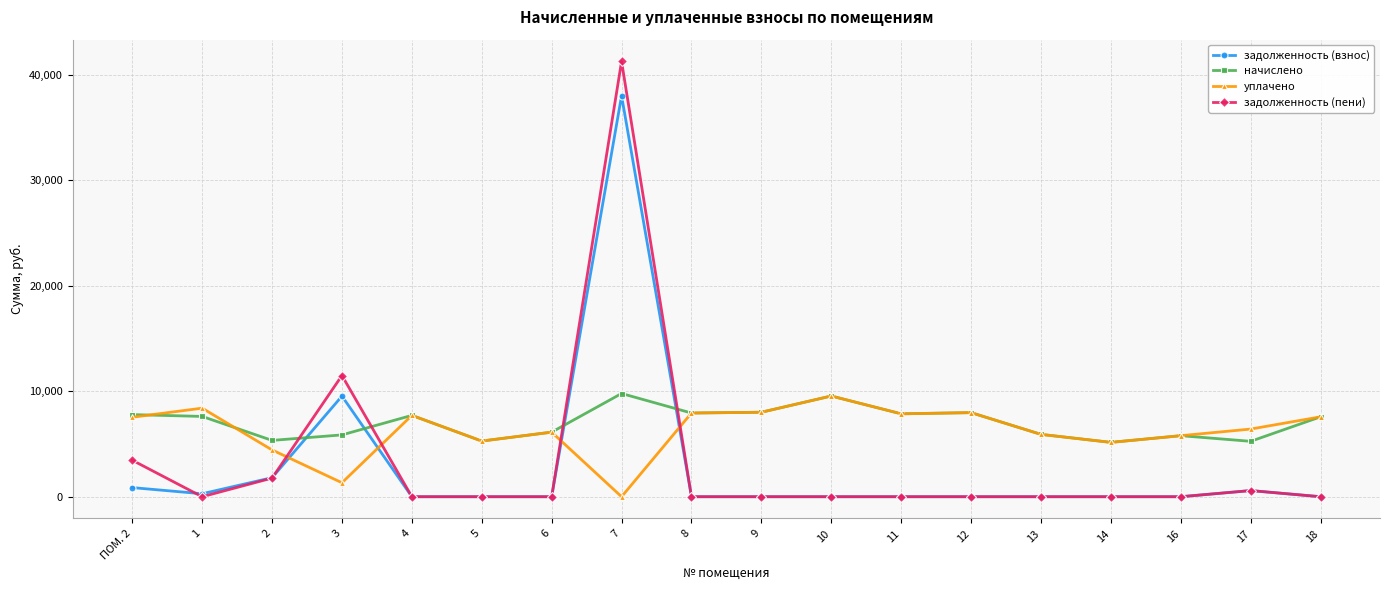

The value of задолженность (взнос) at 5 is -16305.0. True or false?

False